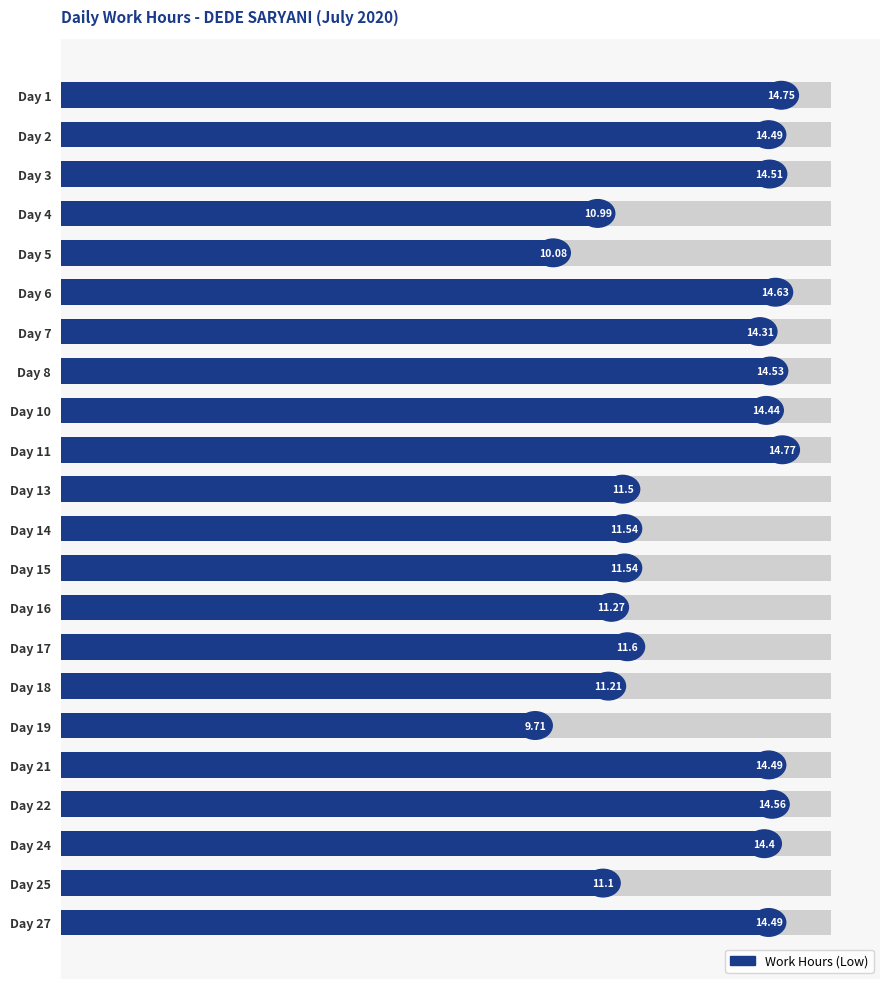

What is the sum of all values?

284.9